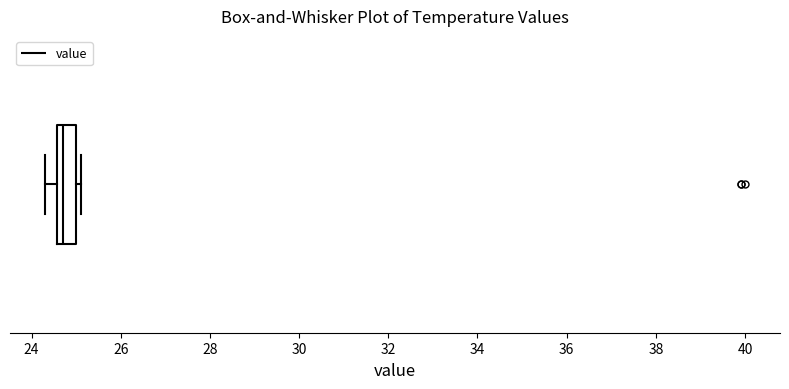

Transcribe this box plot: give where the median line is, the range the box spans, and where the two whiskers end, as read against the x-axis. The values are not printed on the chart, so give them approximately, as read against the axis.

median 24.8, box 24.6 to 25.0, whiskers 24.4 to 25.2